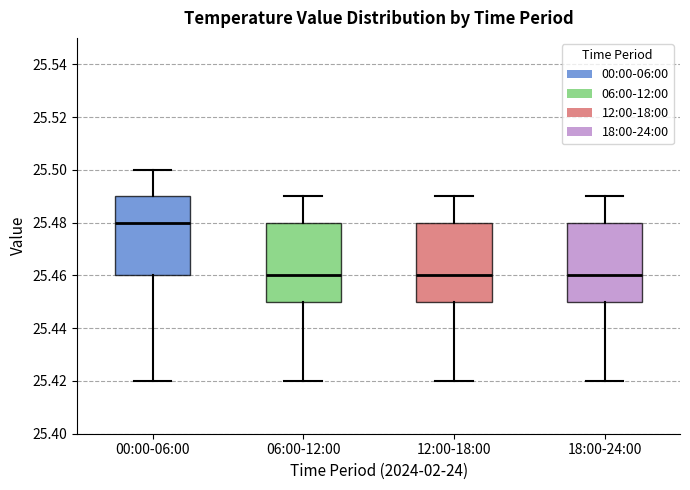

Where does the median line of the box for 12:00-18:00 sit on the y-axis? The values are not printed on the chart, so give them approximately, as read against the axis.

25.46